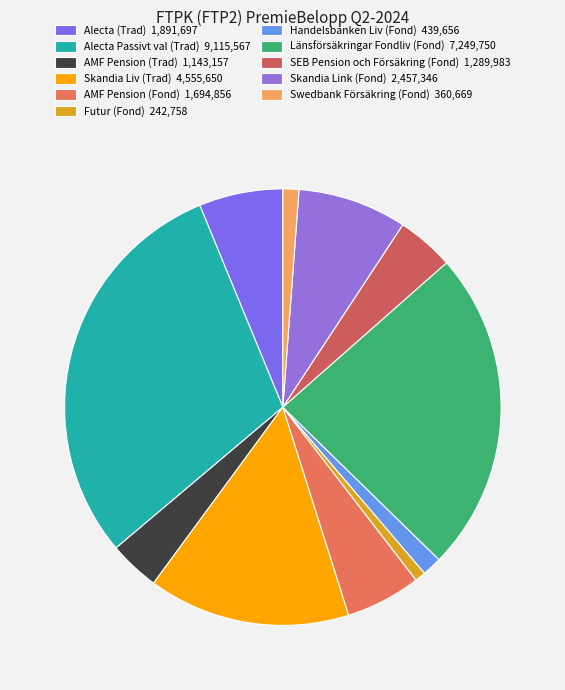

The AMF Pension (Trad) slice represents 4% of the pie. True or false?

True